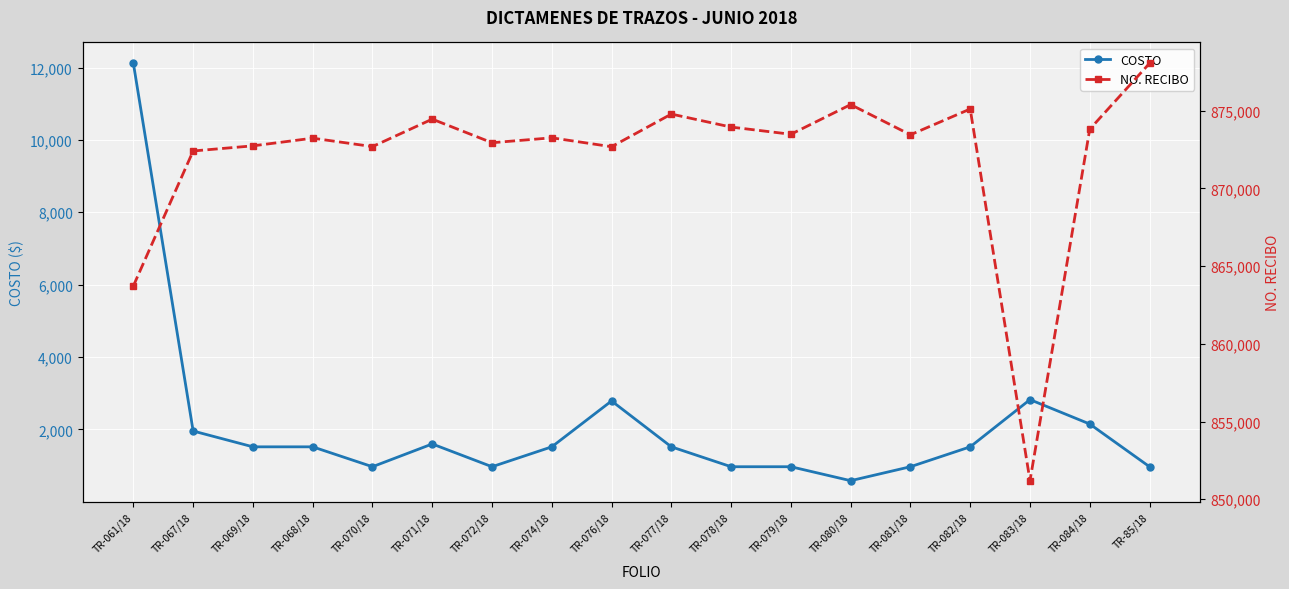

What is the average value of the NO. RECIBO series?

872071.6